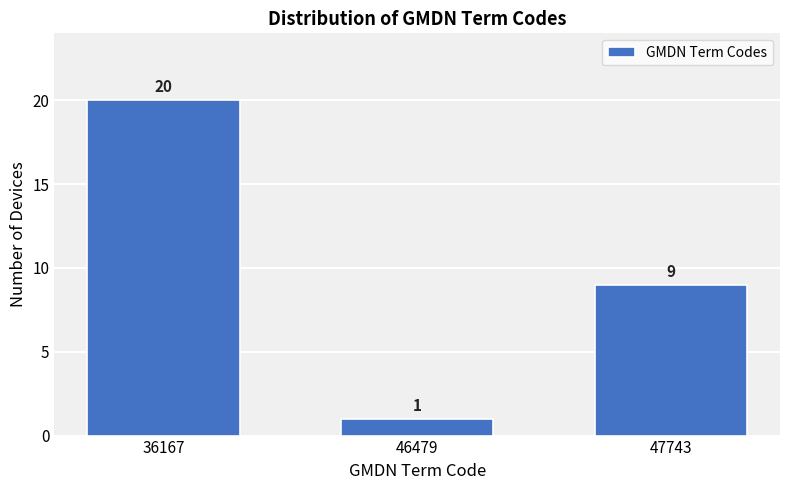

Reading right to left, transcribe all the data shown in this chart.

47743=9	46479=1	36167=20